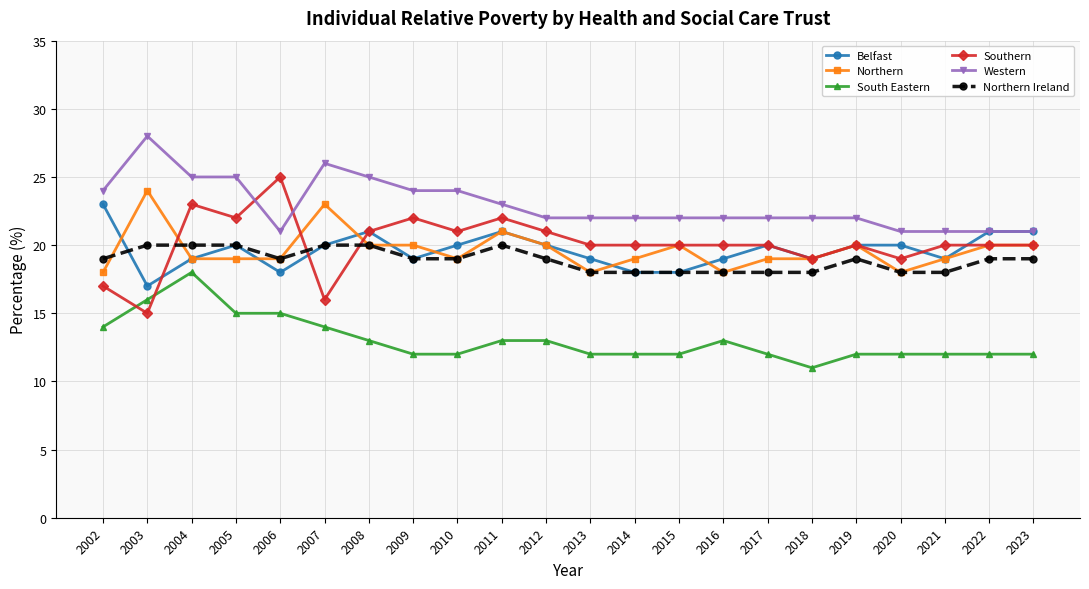

What is the minimum value for Northern?

18